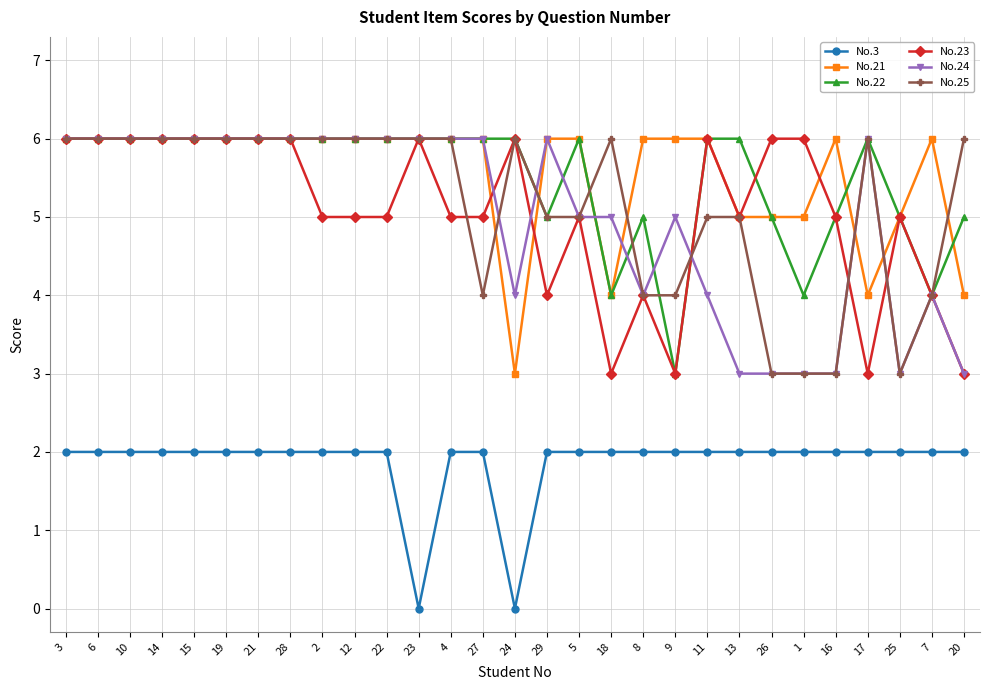

What is the minimum value for No.21?

3